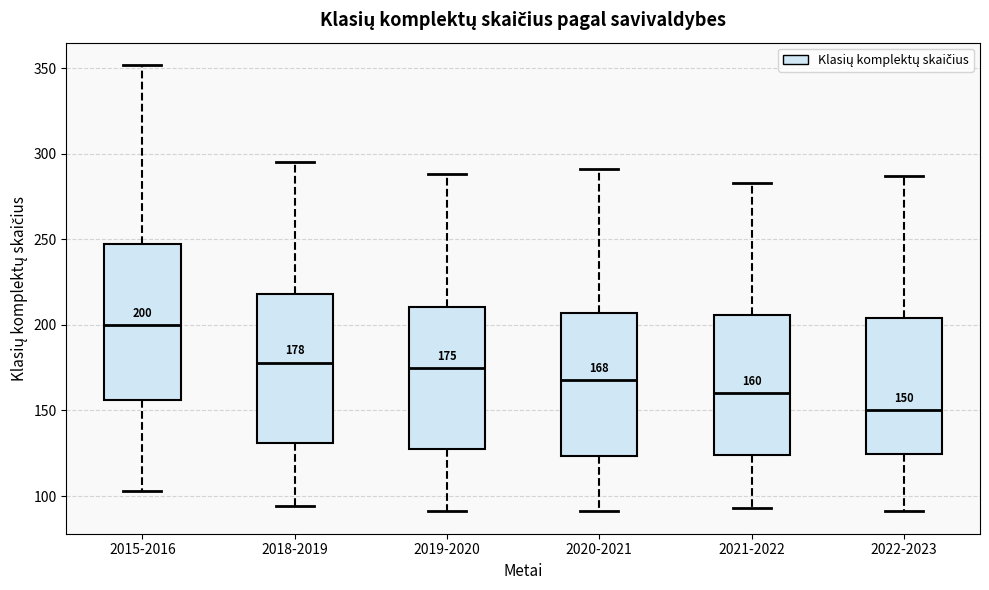

Which box has the lowest median line?

2022-2023